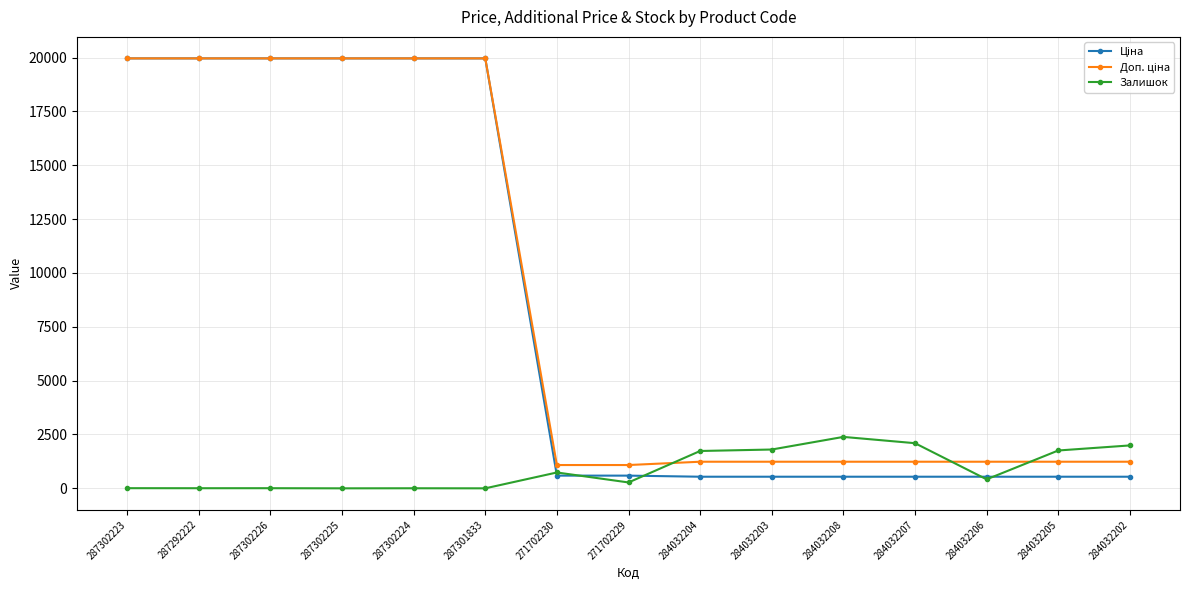

What is the total value across all series at 284032205?

3531.4